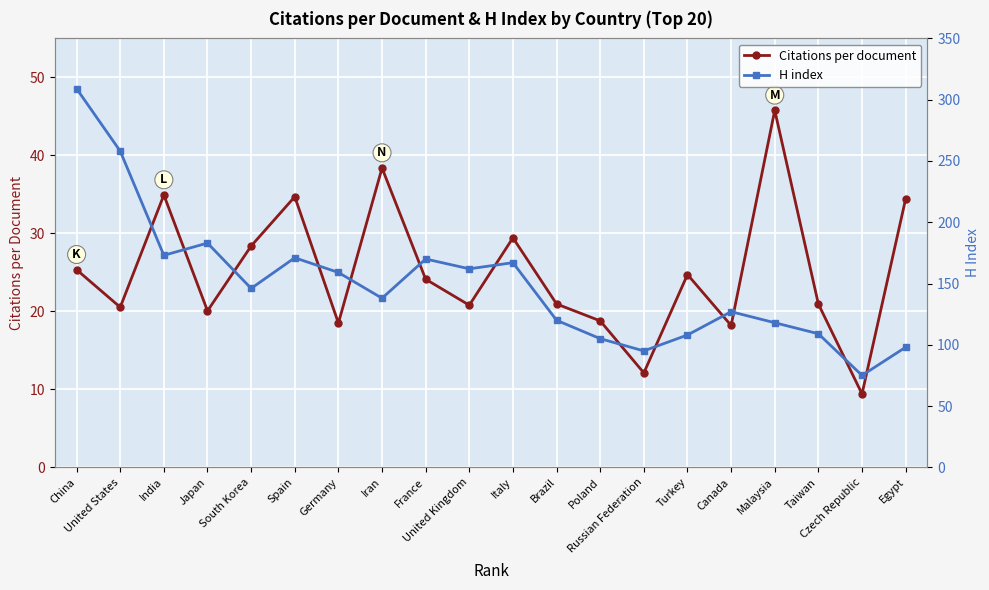

What is the sum of all H index values?

2991.0